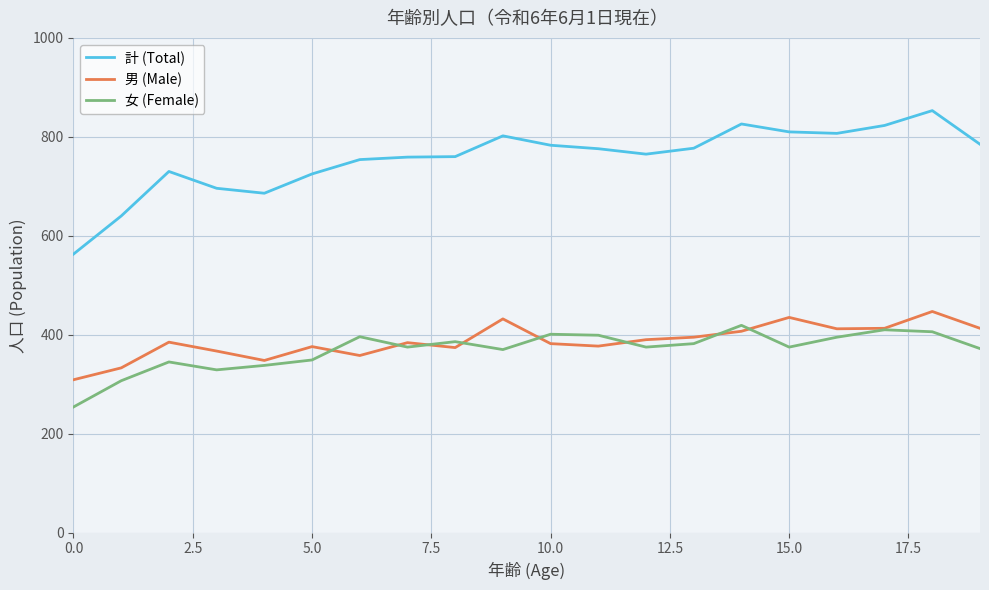

True or false: 計 (Total) and 女 (Female) cross at least once.

False